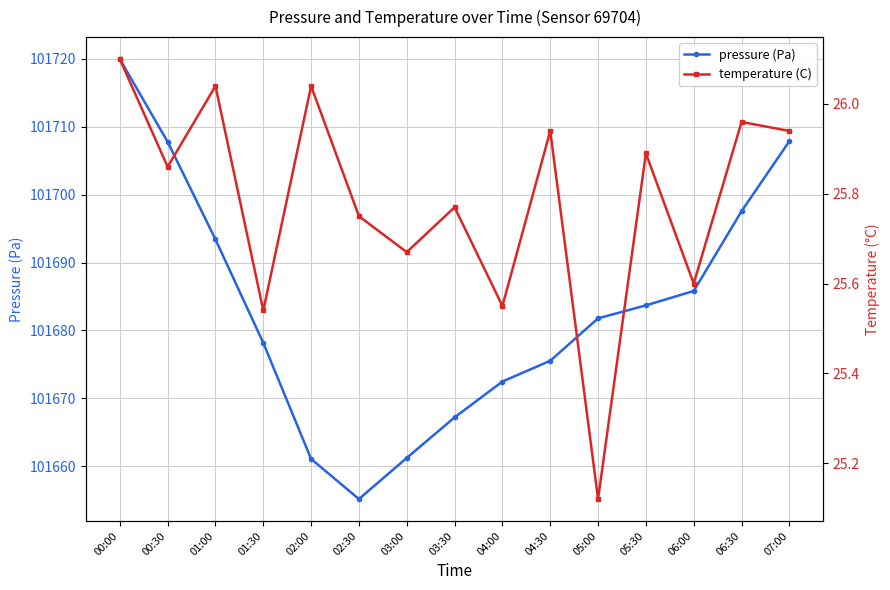

Rank the categories by temperature (C) value from lowest to highest.

05:00, 01:30, 04:00, 06:00, 03:00, 02:30, 03:30, 00:30, 05:30, 04:30, 07:00, 06:30, 01:00, 02:00, 00:00